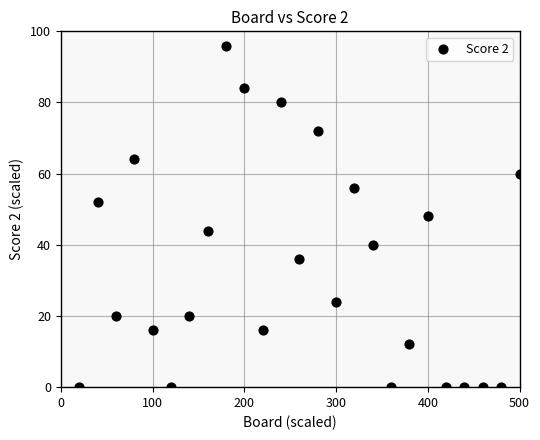

What is the range of X values (max minus min)?

480